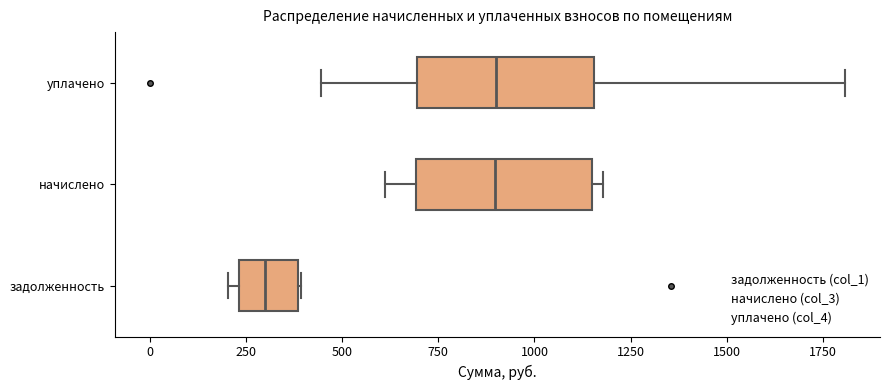

Where is the right edge of the box for задолженность on the x-axis? The values are not printed on the chart, so give them approximately, as read against the axis.

400